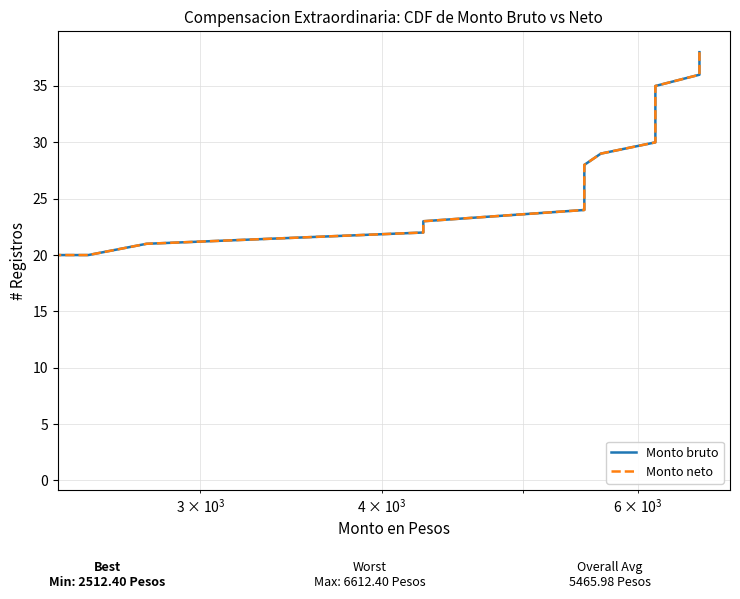

How many values in the Monto neto series exceed 20?

18